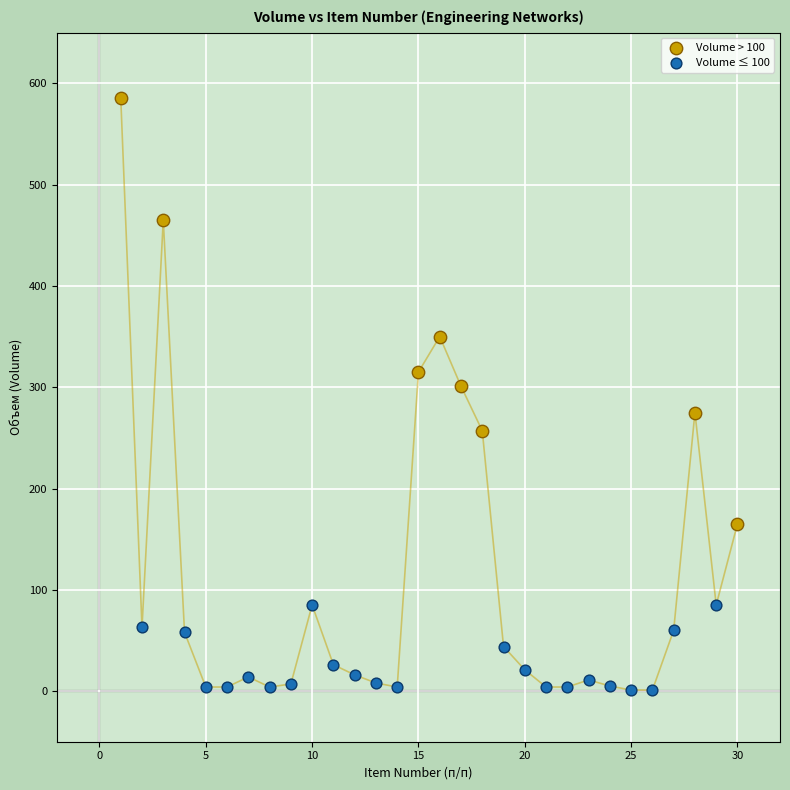

Which series contains the highest Y value?

Volume > 100